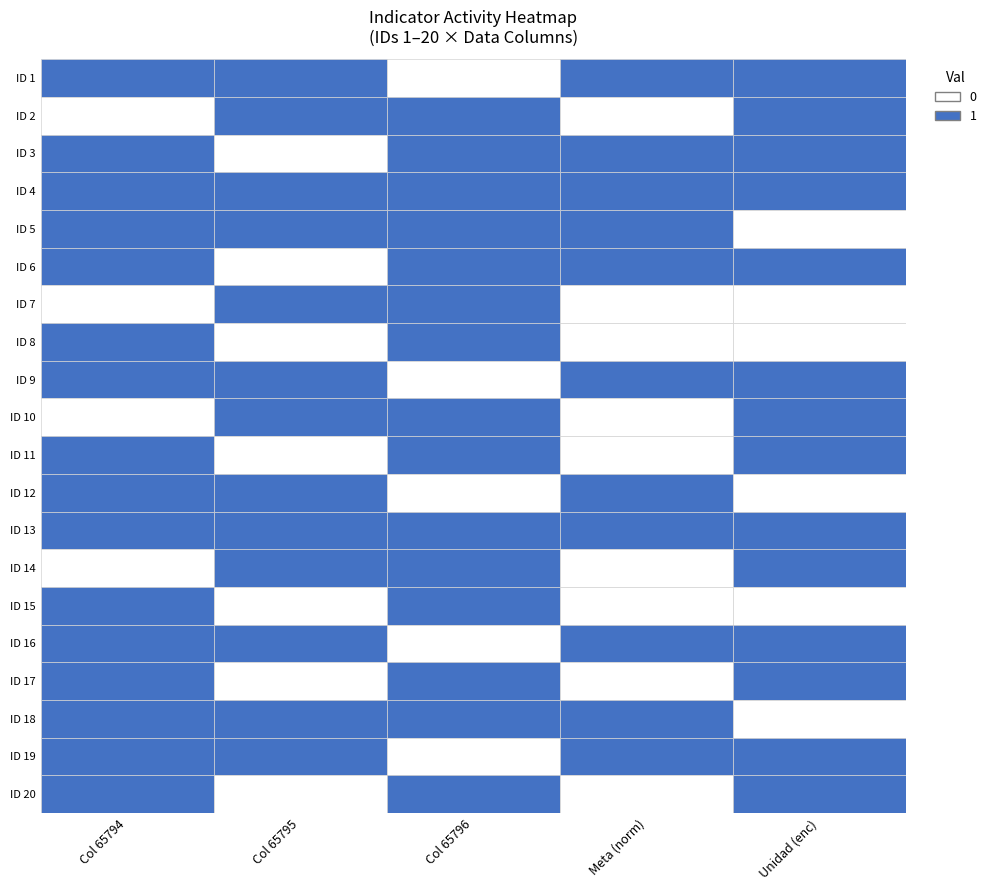

What is the maximum value shown in the chart?

1